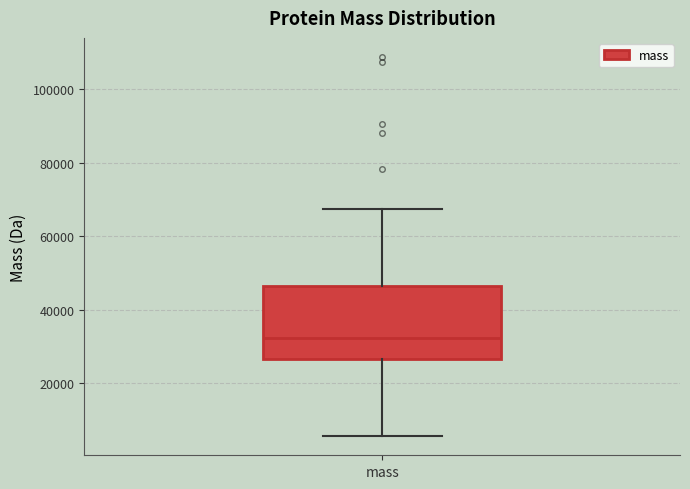

Transcribe this box plot: give where the median line is, the range the box spans, and where the two whiskers end, as read against the y-axis. The values are not printed on the chart, so give them approximately, as read against the axis.

median 32000, box 26000 to 46000, whiskers 6000 to 68000